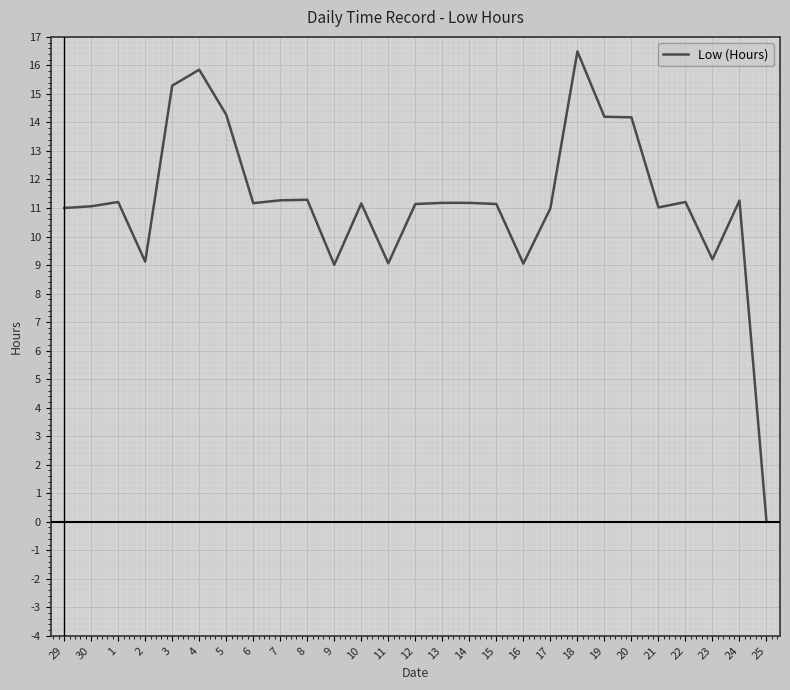

What position from the right is 6?

20